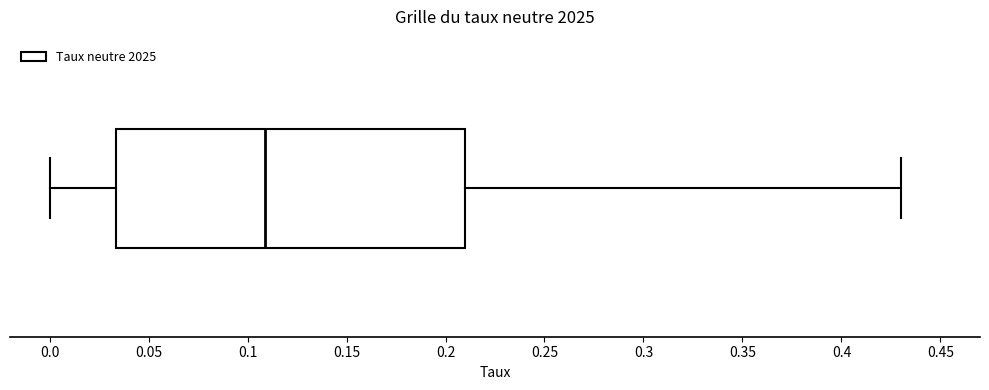

Read this box plot against the x-axis: the position of the median line, the range covered by the box, and the ends of both whiskers. The values are not printed on the chart, so give them approximately, as read against the axis.

median 0.110, box 0.035 to 0.210, whiskers 0.000 to 0.430